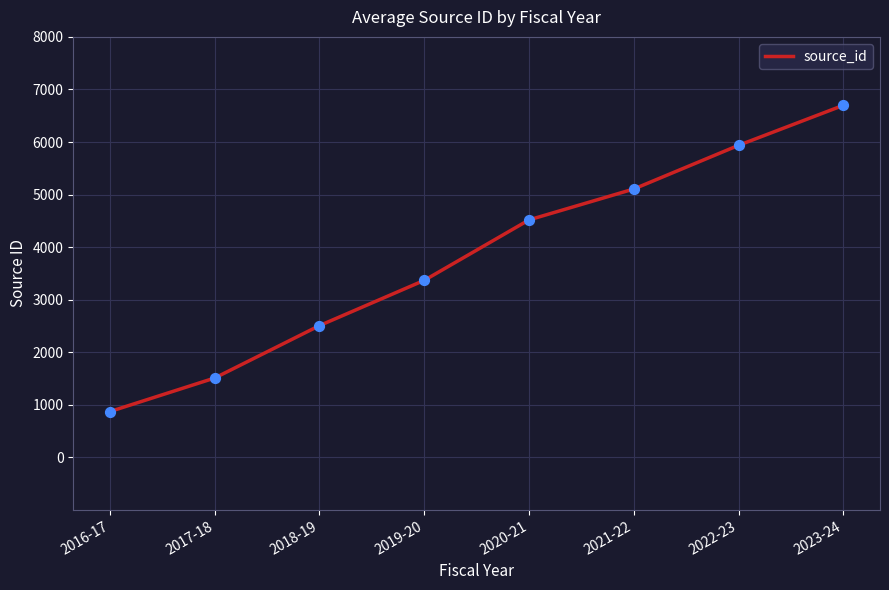

What is the change in value from 2020-21 to 2022-23?

+1418.5